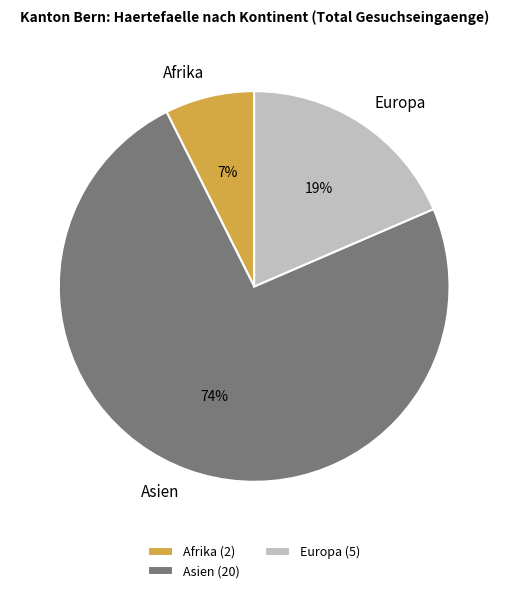

Is the sum of Afrika and Asien greater than half?

Yes